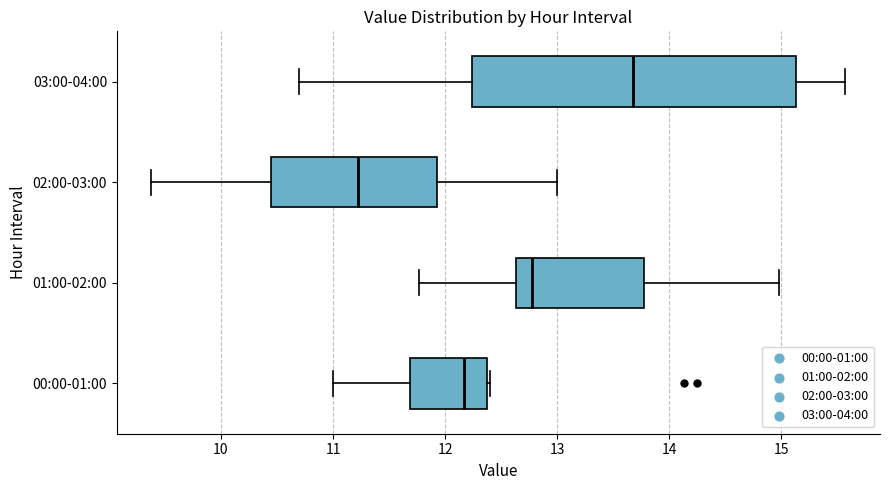

Reading bottom to top, transcribe this box plot: for each box, give where its median line is, the range the box spans, and where its two whiskers end, as read against the x-axis. The values are not printed on the chart, so give them approximately, as read against the axis.

00:00-01:00: median 12.2, box 11.7 to 12.4, whiskers 11.0 to 12.4
01:00-02:00: median 12.8, box 12.6 to 13.8, whiskers 11.8 to 15.0
02:00-03:00: median 11.2, box 10.5 to 11.9, whiskers 9.4 to 13.0
03:00-04:00: median 13.7, box 12.2 to 15.1, whiskers 10.7 to 15.6